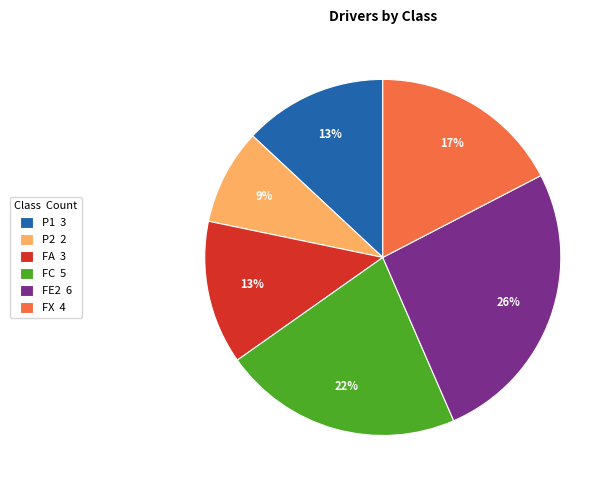

To the nearest percent, what is the difference between the largest and smallest slice percentages?

17%